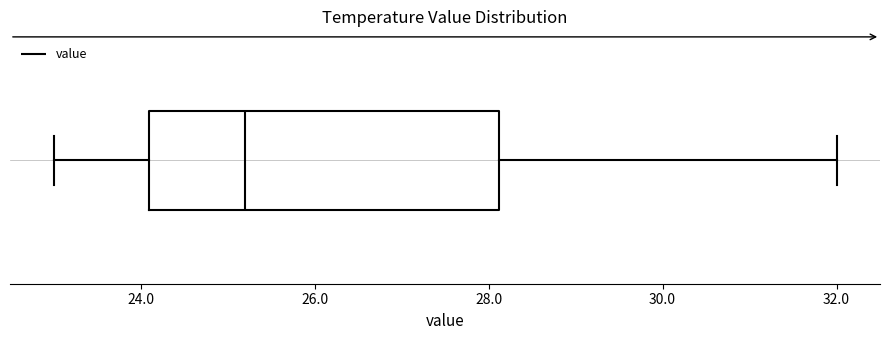

Where is the right edge of the box on the x-axis? The values are not printed on the chart, so give them approximately, as read against the axis.

28.2